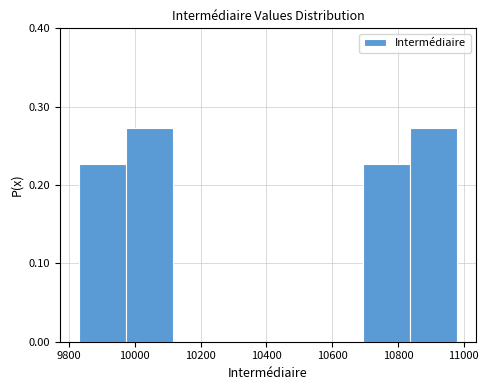

Reading left to right, transcribe this chart: for each bar, give the range it covers on the x-axis and its height. Neither the bar edges nor the heights are printed on the chart, so give them approximately, as read against the axes.

9840 to 9980: 0.23
9980 to 10120: 0.27
10120 to 10260: 0
10260 to 10400: 0
10400 to 10540: 0
10540 to 10700: 0
10700 to 10840: 0.23
10840 to 10980: 0.27